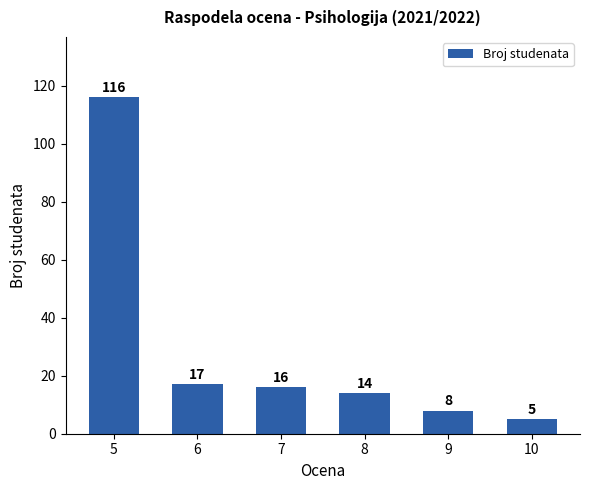

Rank the categories by value from lowest to highest.

10, 9, 8, 7, 6, 5